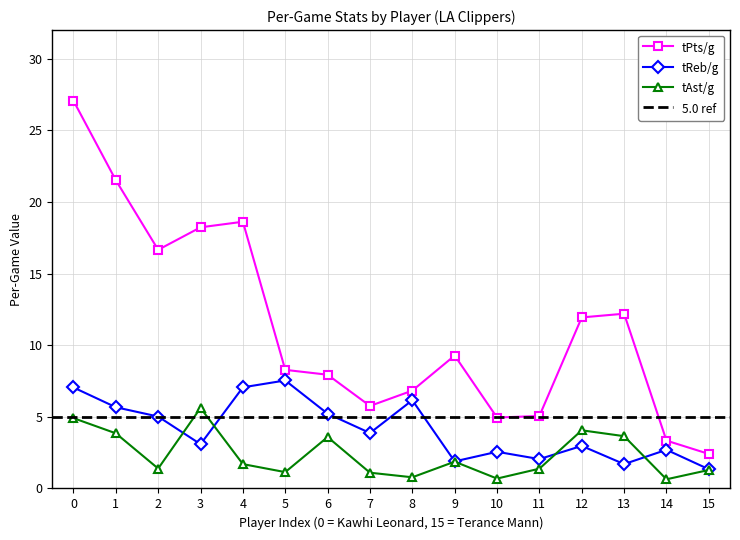

What value does the tReb/g series have at 5?

7.5